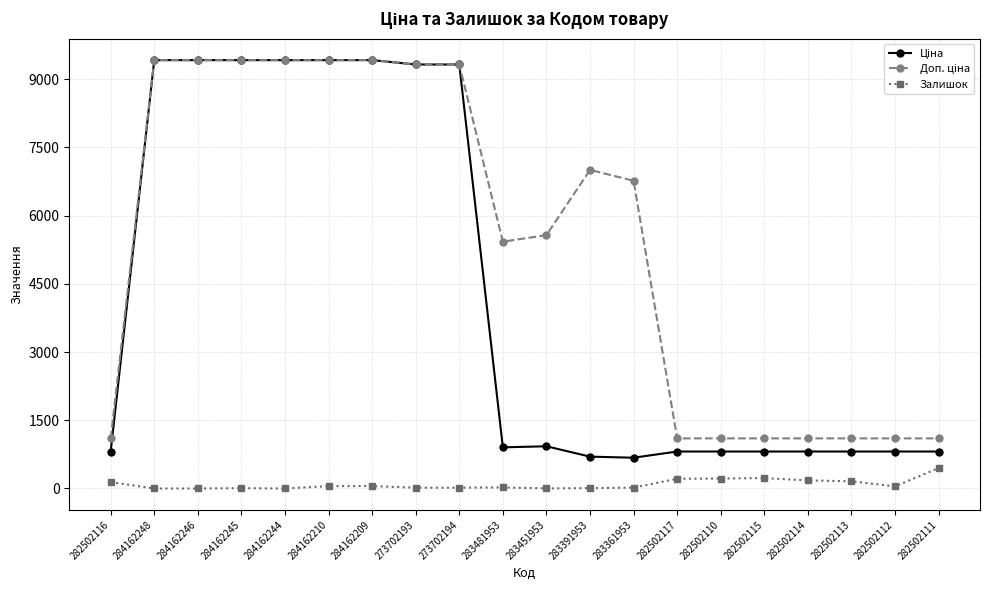

At how many categories does at least one series exceed 588?

20